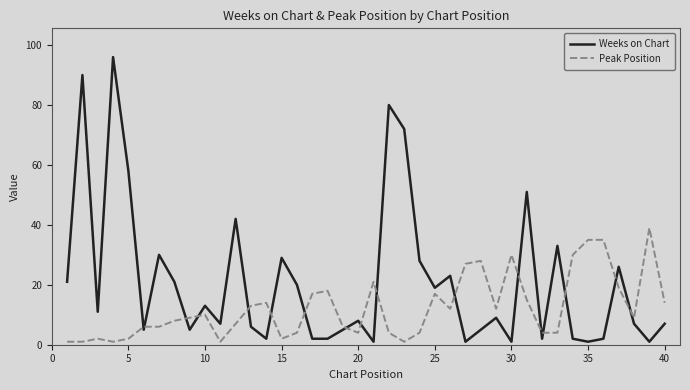

Which series has the largest range (max minus min)?

Weeks on Chart